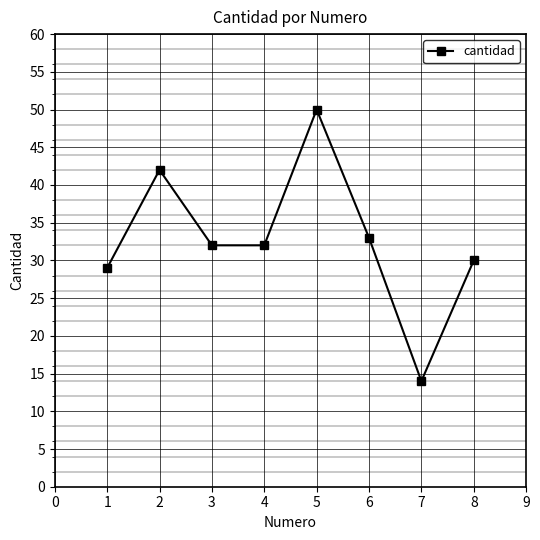

What is the change in value from 7 to 8?

+16